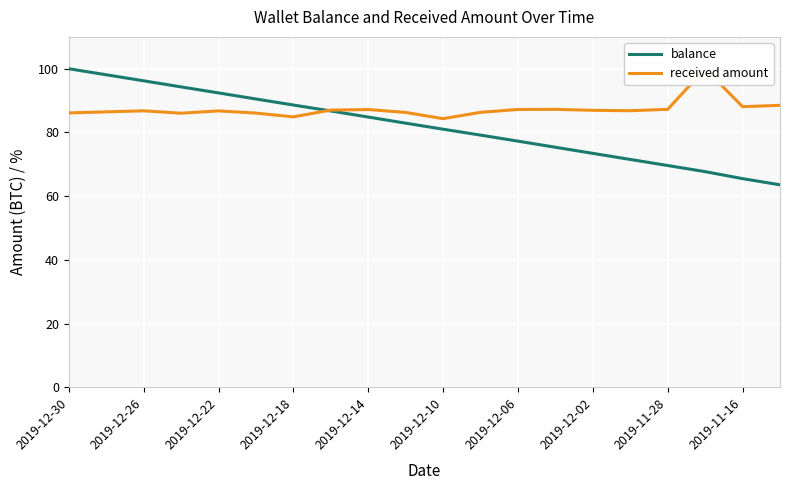

Reading left to right, transcribe all the data shown in this chart.

balance: 100.0	98.1	96.2	94.3	92.4	90.5	88.6	86.7	84.8	82.9	81.0	79.2	77.3	75.4	73.4	71.5	69.6	67.7	65.5	63.6
received amount: 86.1	86.5	86.8	86.0	86.8	86.1	84.9	87.0	87.2	86.3	84.3	86.3	87.2	87.2	86.9	86.8	87.3	100.0	88.1	88.5